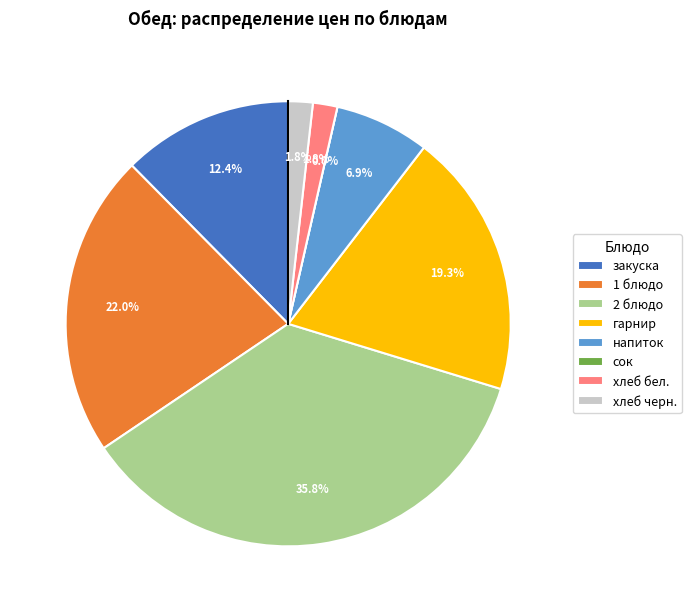

What is the change in value from 2 блюдо to хлеб черн.?

-24.7